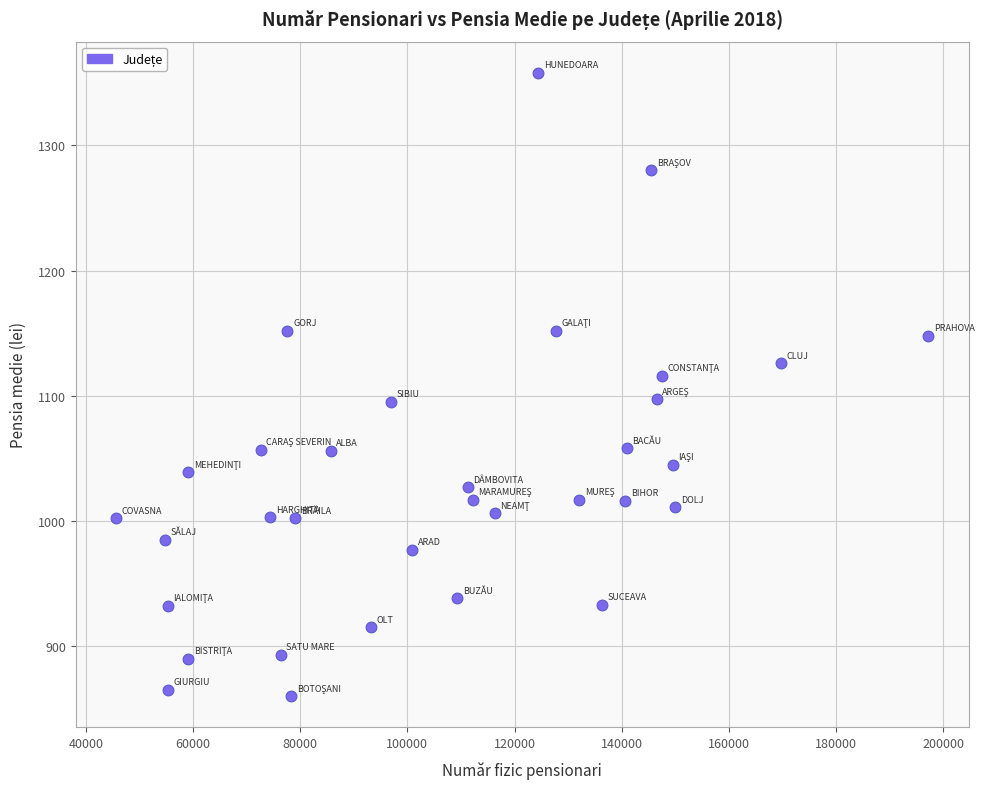

What is the range of Y values (max minus min)?

498